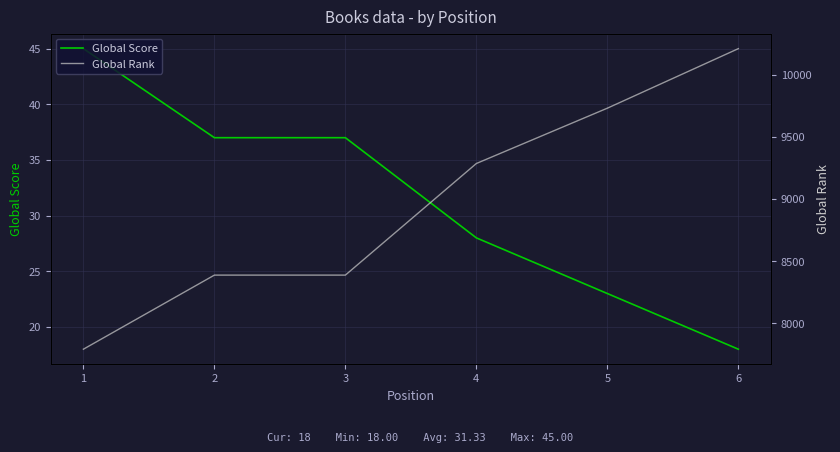

What is the value of the Global Score point at the 3rd from the left?

37